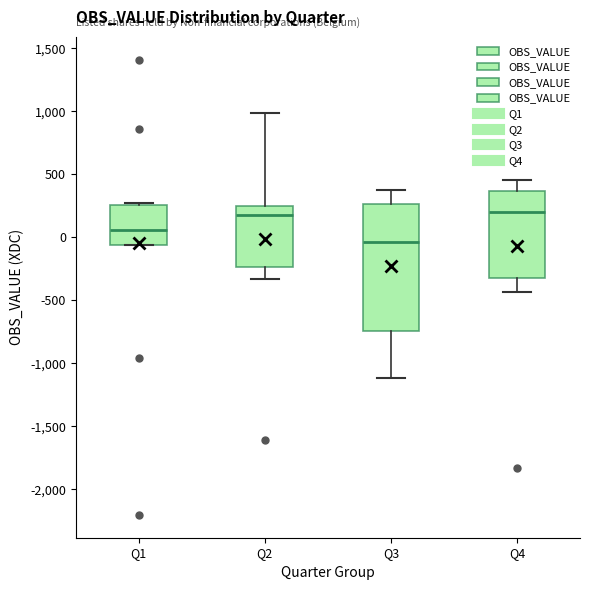

Reading left to right, transcribe this box plot: for each box, give where its median line is, the range the box spans, and where its two whiskers end, as read against the y-axis. The values are not printed on the chart, so give them approximately, as read against the axis.

Q1: median 50, box -50 to 250, whiskers -50 to 250 (just above the box's upper edge)
Q2: median 200, box -250 to 250, whiskers -350 to 1000
Q3: median -50, box -750 to 250, whiskers -1100 to 350
Q4: median 200, box -350 to 350, whiskers -450 to 450